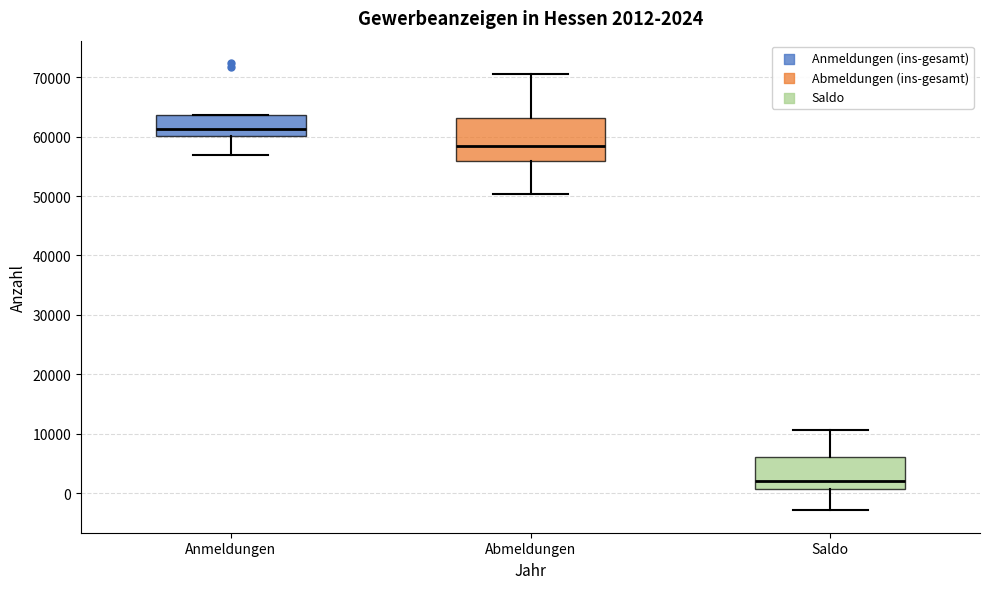

Which box has the lowest median line?

Saldo